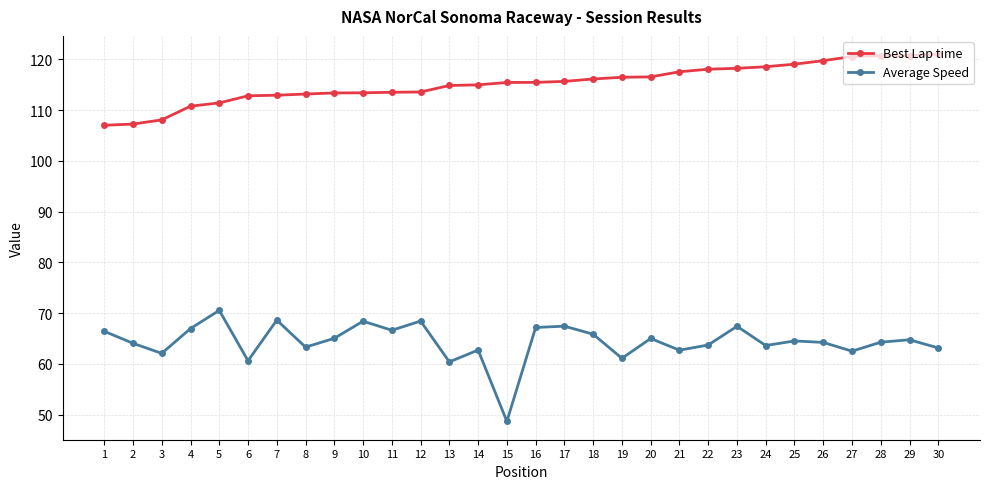

What is the value of the Best Lap time point at the 5th from the left?

111.4